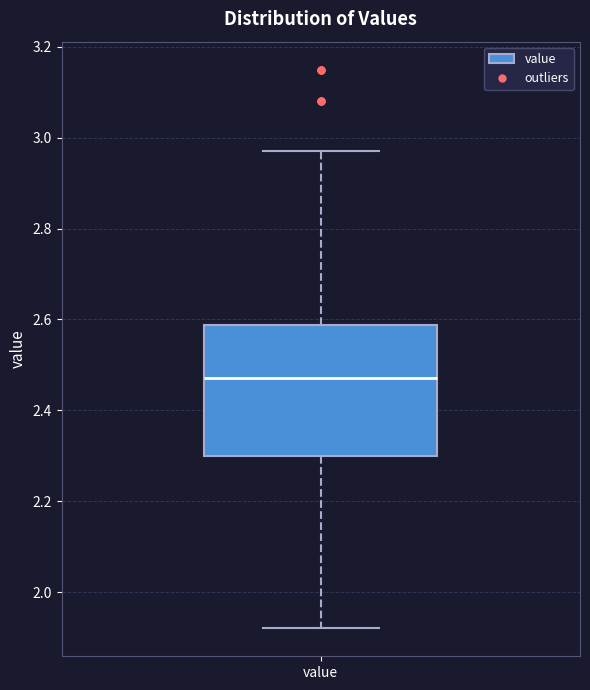

Transcribe this box plot: give where the median line is, the range the box spans, and where the two whiskers end, as read against the y-axis. The values are not printed on the chart, so give them approximately, as read against the axis.

median 2.48, box 2.30 to 2.58, whiskers 1.92 to 2.98